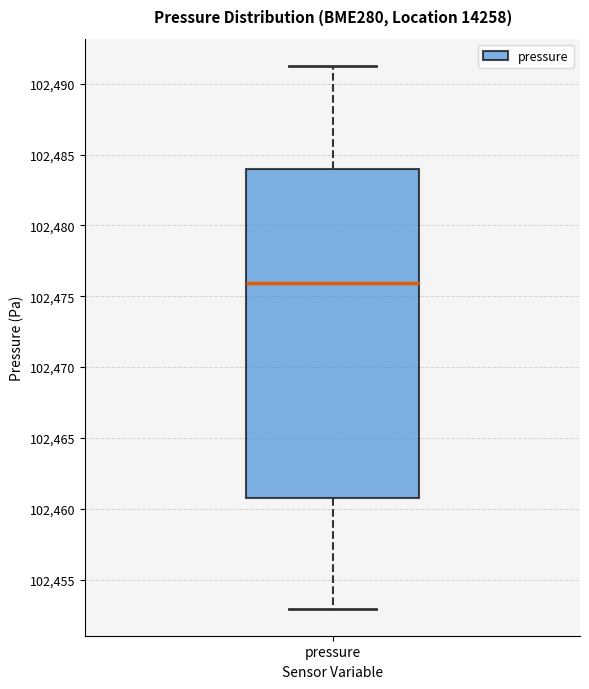

Where does the median line of the box for pressure sit on the y-axis? The values are not printed on the chart, so give them approximately, as read against the axis.

102476.0